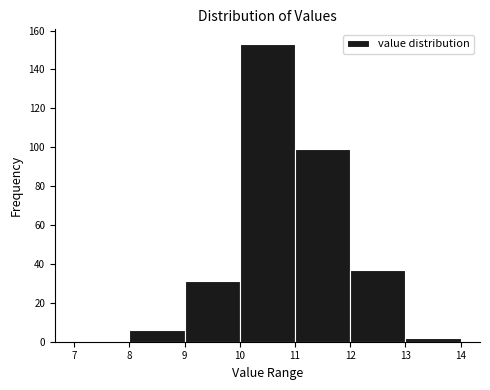

Reading left to right, list every bar in this chart as the range it spans on the x-axis followed by its height. The values are not printed on the chart, so give them approximately, as read against the axis.

7 to 8: 0
8 to 9: 6
9 to 10: 32
10 to 11: 154
11 to 12: 100
12 to 13: 38
13 to 14: 2